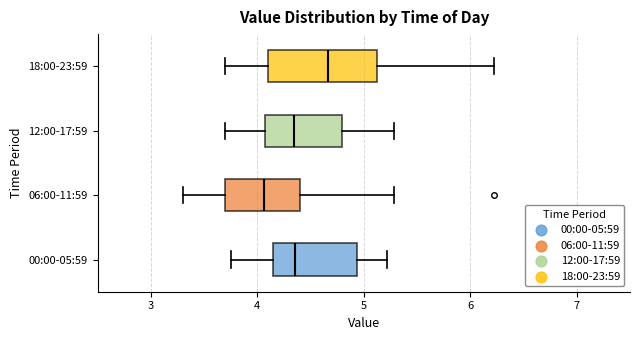

Comparing the boxes themselves (not the whiskers), which one is the widest?

18:00-23:59